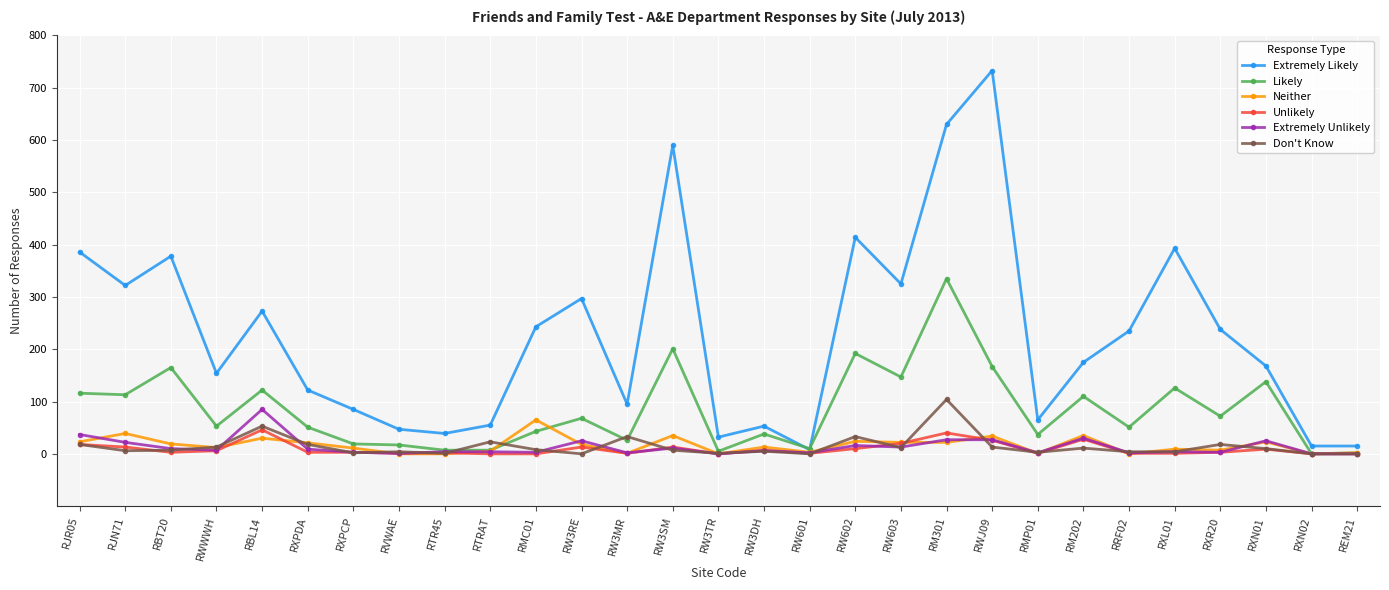

Which category has the highest value across all series?

RWJ09